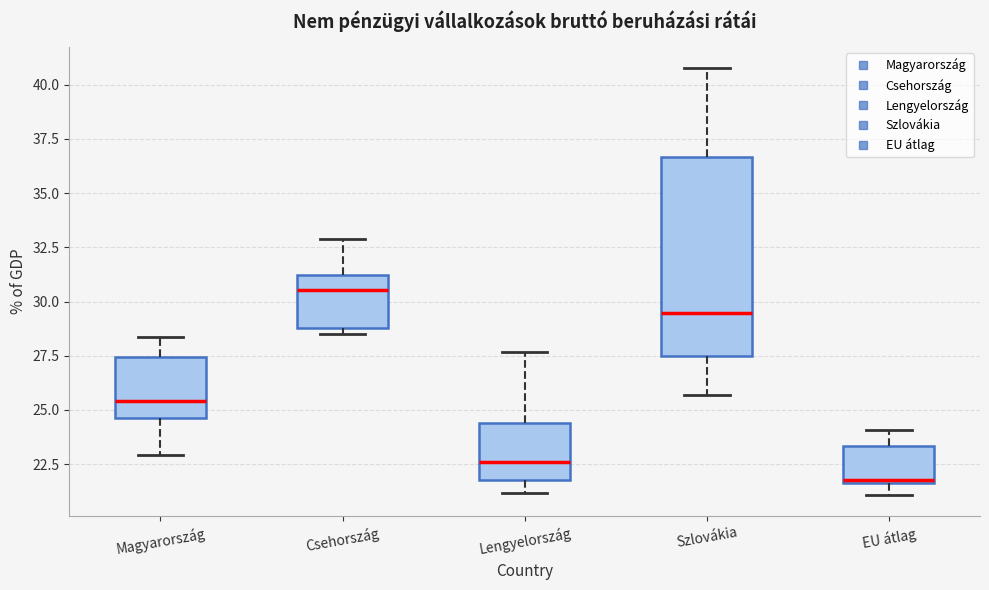

Which box has the lowest median line?

EU átlag